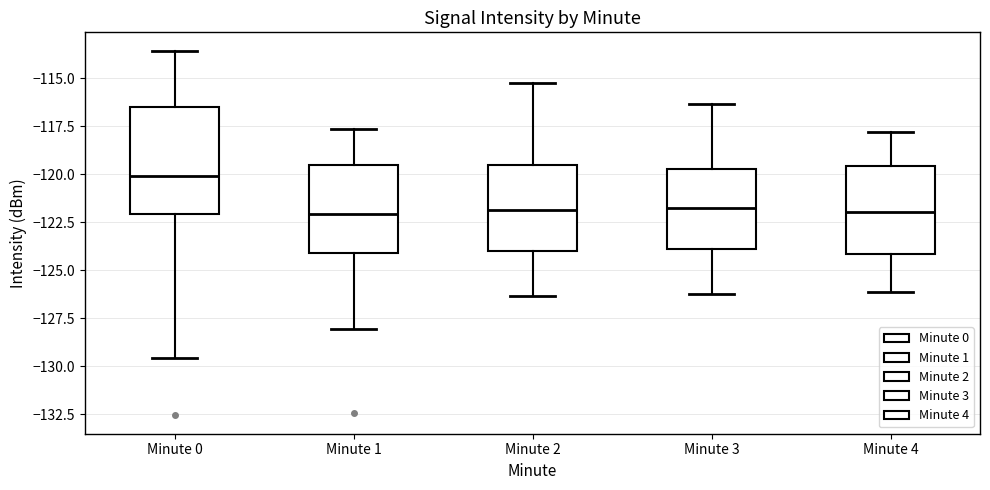

Reading left to right, read every box against the y-axis: the position of its median line, the range the box covers, and the ends of its whiskers. The values are not printed on the chart, so give them approximately, as read against the axis.

Minute 0: median -120.0, box -122.0 to -116.5, whiskers -129.5 to -113.5
Minute 1: median -122.0, box -124.0 to -119.5, whiskers -128.0 to -117.5
Minute 2: median -122.0, box -124.0 to -119.5, whiskers -126.5 to -115.0
Minute 3: median -121.5, box -124.0 to -119.5, whiskers -126.0 to -116.5
Minute 4: median -122.0, box -124.0 to -119.5, whiskers -126.0 to -118.0